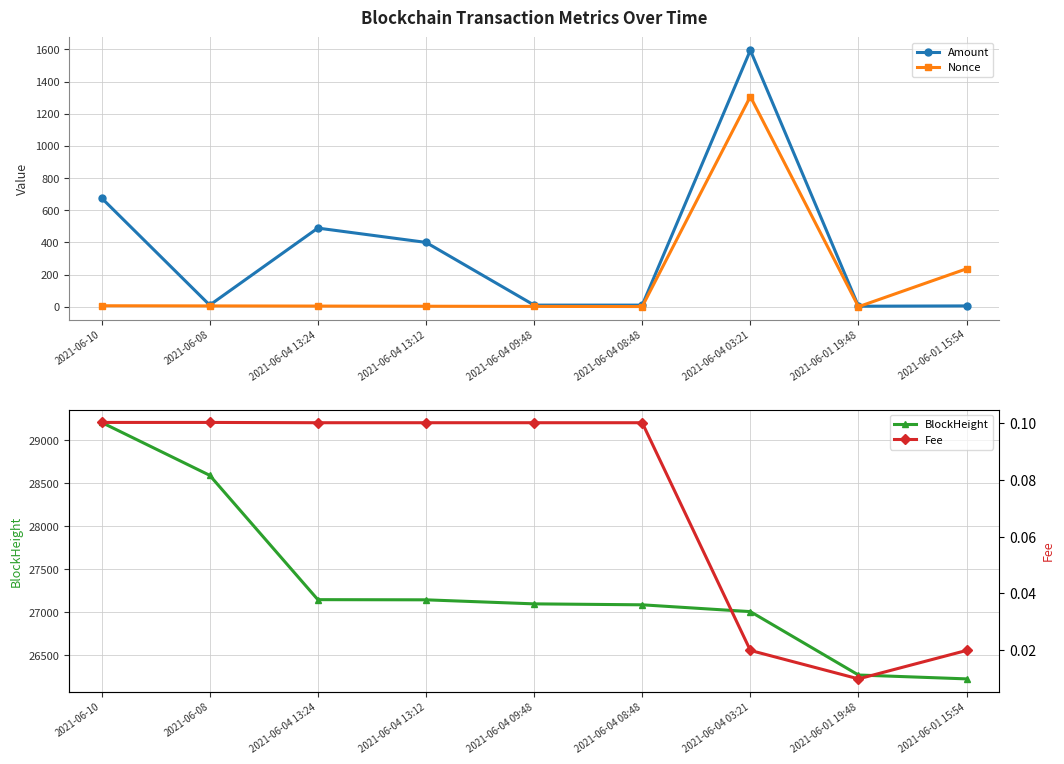

Between which two adjacent categories do Amount and Nonce first intersect?

2021-06-01 19:48 and 2021-06-01 15:54